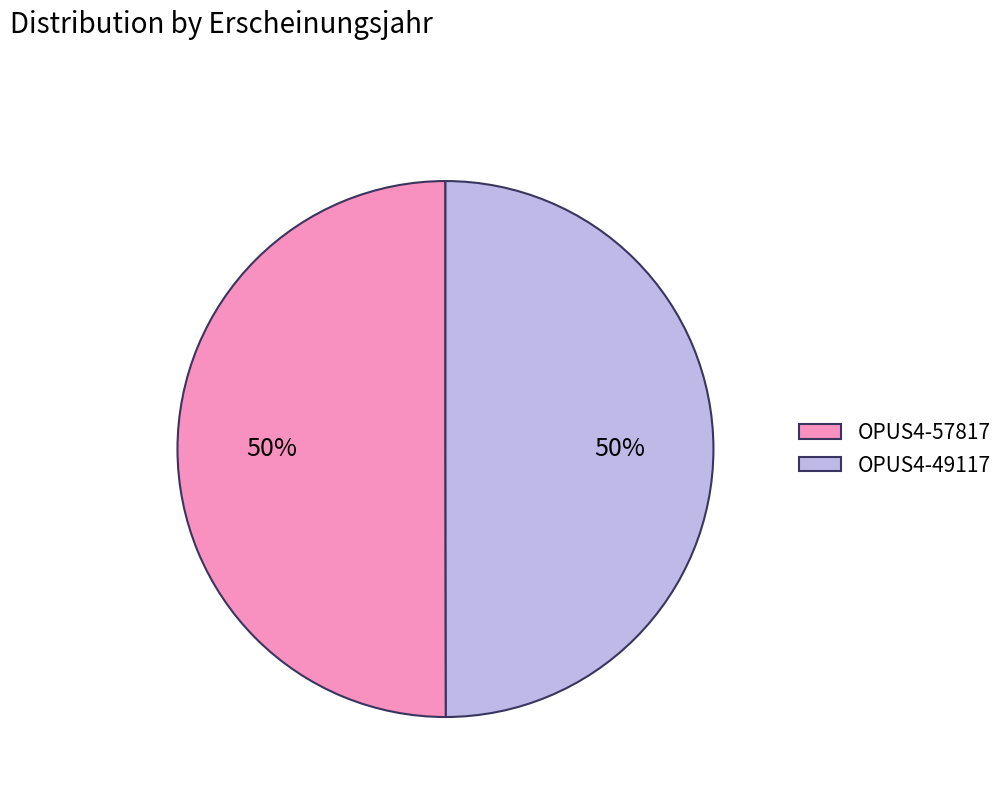

The OPUS4-49117 slice represents 56% of the pie. True or false?

False